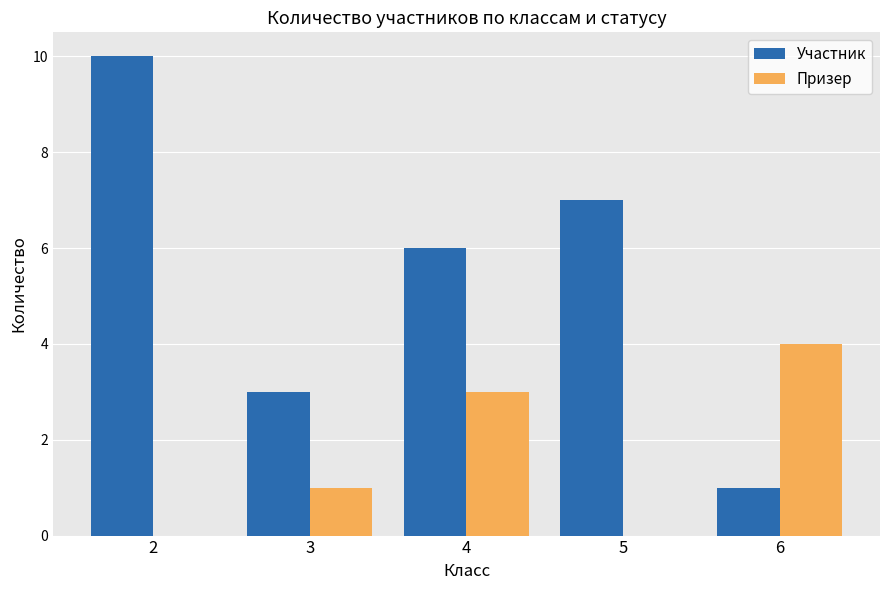

At which category is the sum across all series the highest?

2